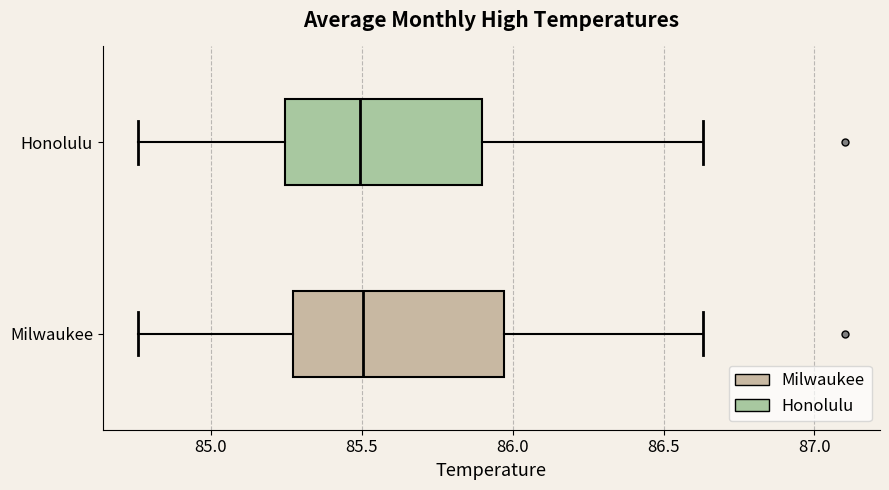

Where does the left whisker of the box for Honolulu end on the x-axis? The values are not printed on the chart, so give them approximately, as read against the axis.

84.75